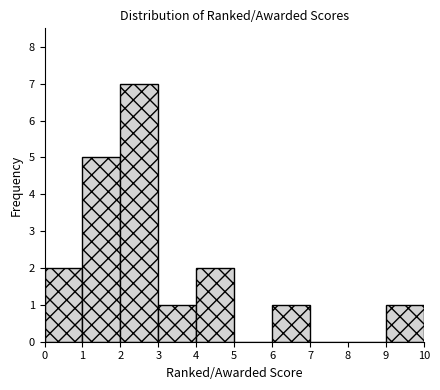

What is the height of the bar covering 1 to 2 on the x-axis? The values are not printed on the chart, so give them approximately, as read against the axis.

5